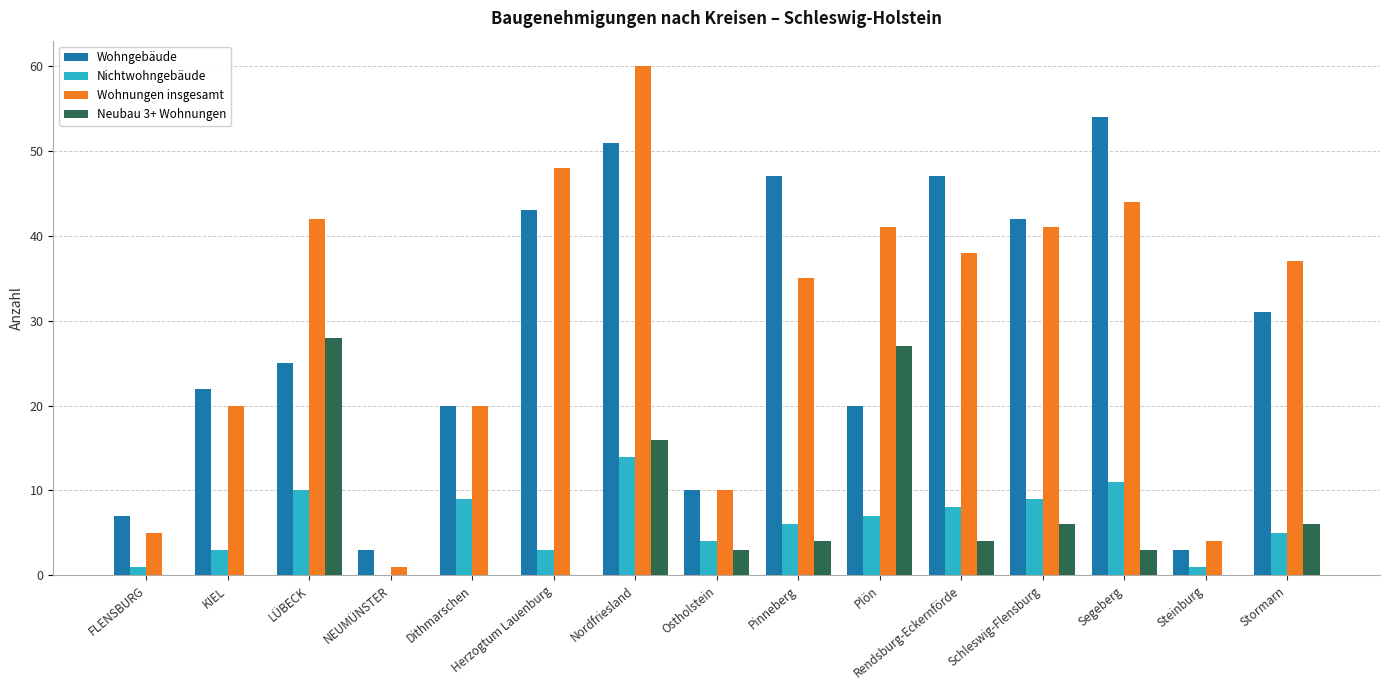

At which label does Nichtwohngebäude reach its peak?

Nordfriesland